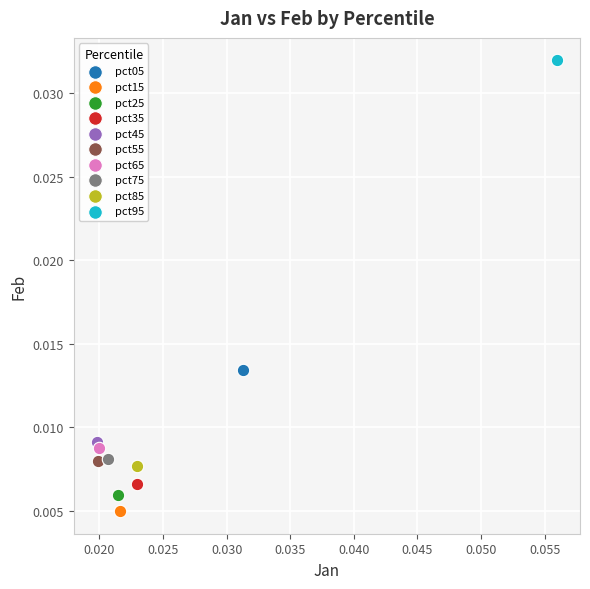

Which series contains the highest Y value?

pct95